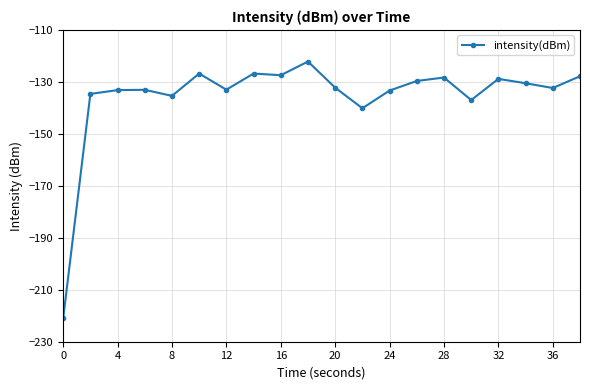

What is the sum of all values?

-2713.5